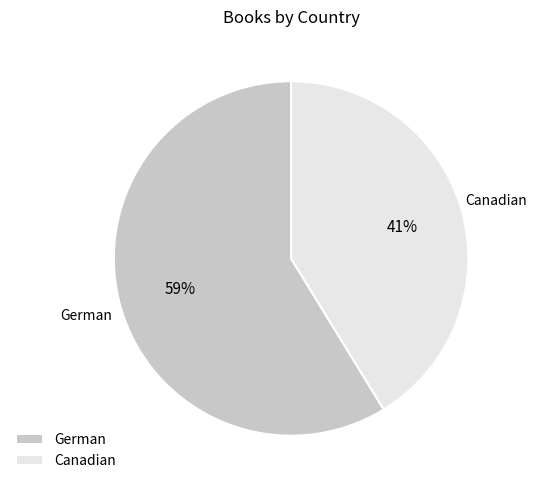

What is the ratio of the value at German to the value at Canadian?

1.4